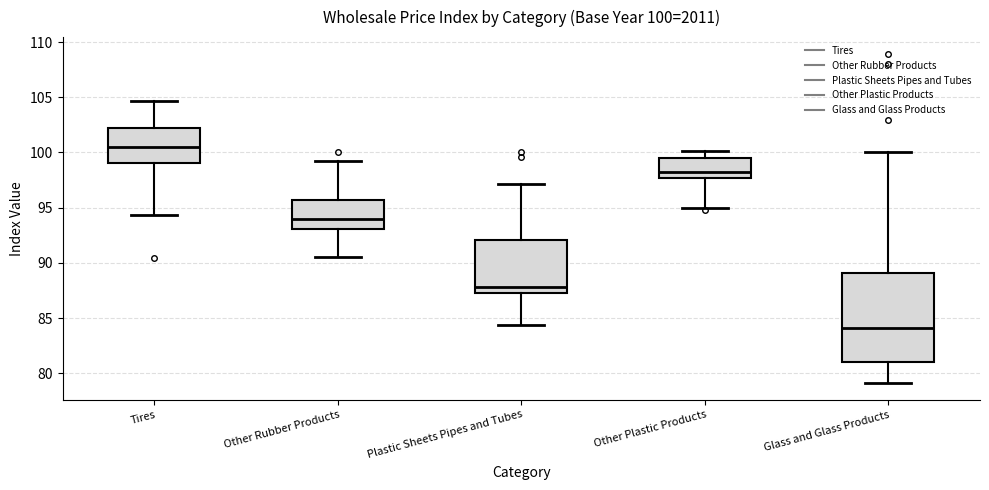

Which box's median line is the lowest?

Glass and Glass Products